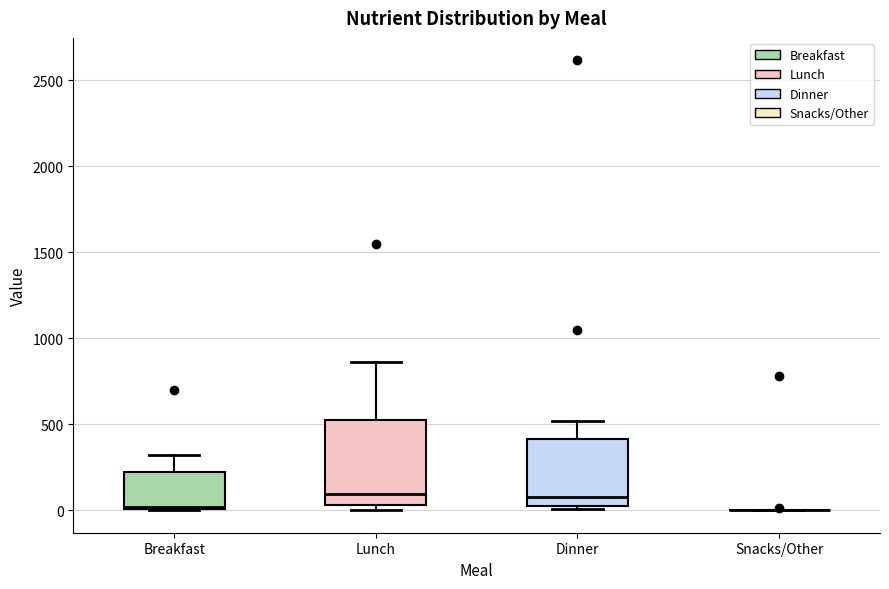

Reading left to right, transcribe this box plot: for each box, give where its median line is, the range the box spans, and where its two whiskers end, as read against the y-axis. The values are not printed on the chart, so give them approximately, as read against the axis.

Breakfast: median 0, box 0 to 200, whiskers 0 to 300
Lunch: median 100, box 50 to 550, whiskers 0 to 850
Dinner: median 100, box 50 to 400, whiskers 0 to 500
Snacks/Other: box collapsed to a line at 0, whiskers 0 to 0